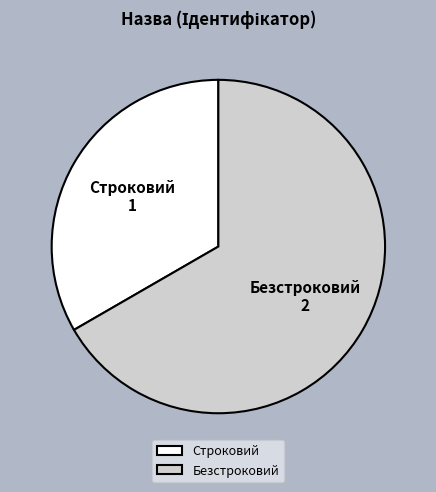

What is the majority slice?

Безстроковий